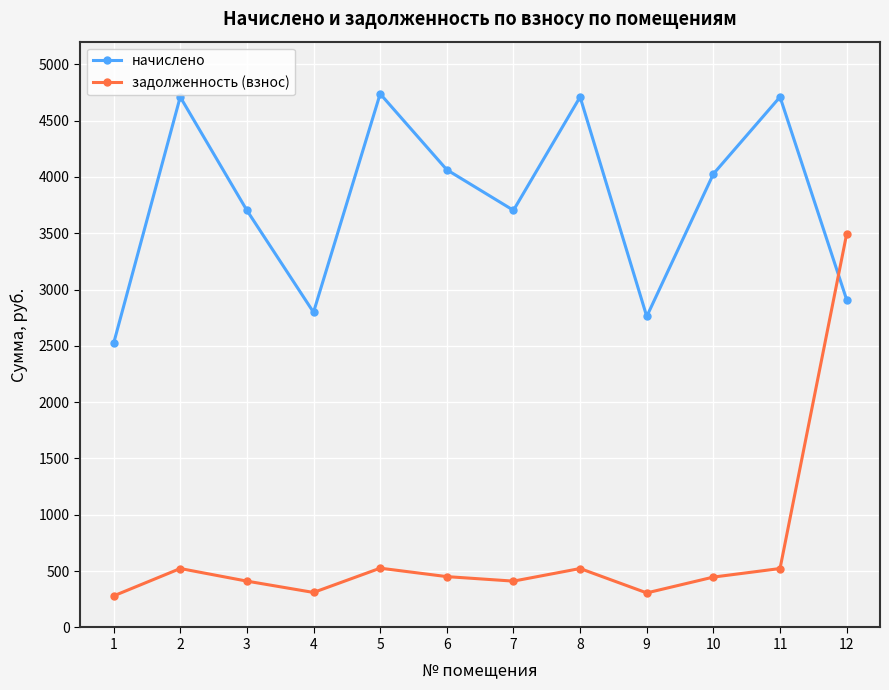

Where does the начислено series first go above 4026?

2